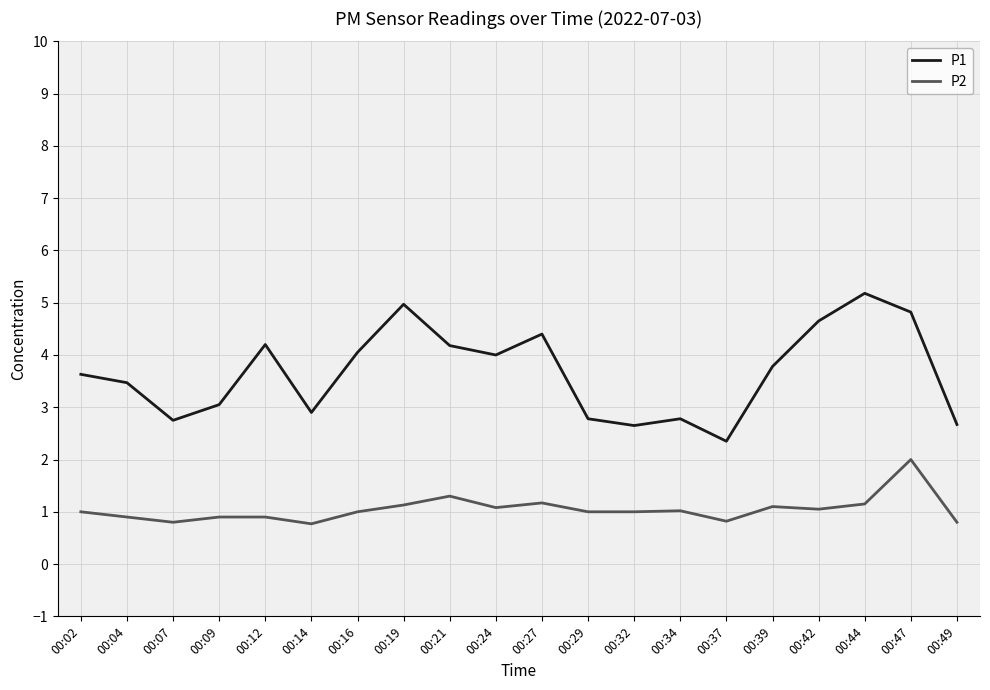

At which label does P1 first exceed 3?

00:02